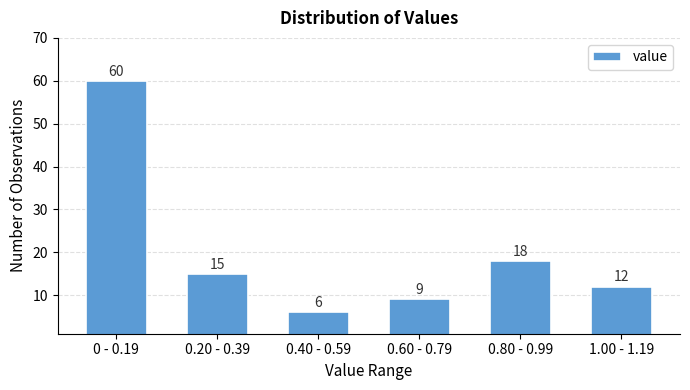

Reading left to right, extract all data points from this chart.

60	15	6	9	18	12